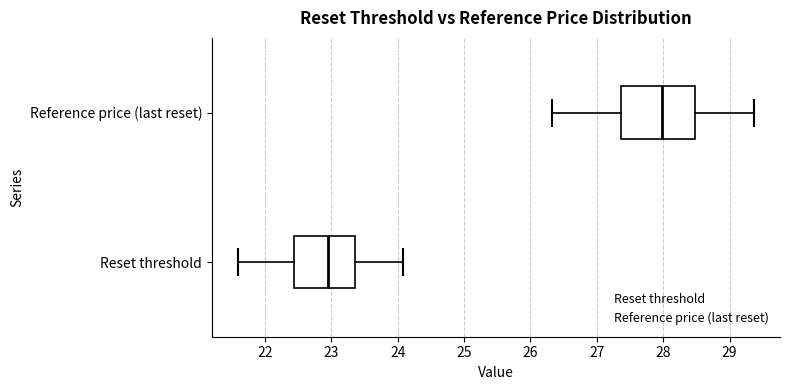

Reading bottom to top, transcribe this box plot: for each box, give where its median line is, the range the box spans, and where its two whiskers end, as read against the x-axis. The values are not printed on the chart, so give them approximately, as read against the axis.

Reset threshold: median 22.9, box 22.4 to 23.4, whiskers 21.6 to 24.1
Reference price (last reset): median 28.0, box 27.4 to 28.5, whiskers 26.3 to 29.4